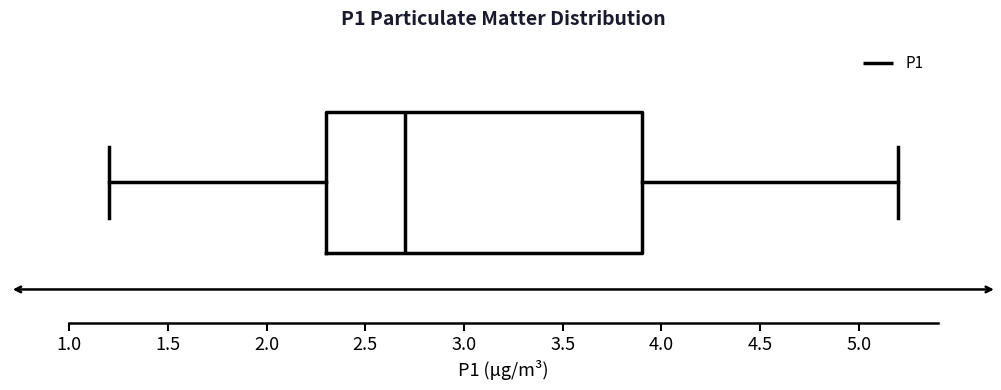

Transcribe this box plot: give where the median line is, the range the box spans, and where the two whiskers end, as read against the x-axis. The values are not printed on the chart, so give them approximately, as read against the axis.

median 2.7, box 2.3 to 3.9, whiskers 1.2 to 5.2